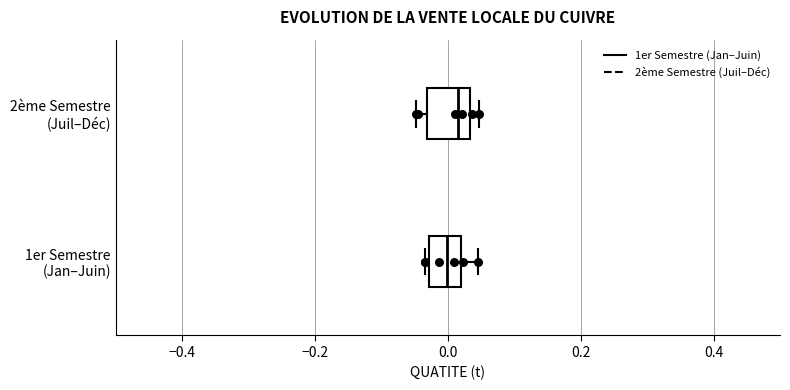

Where is the right edge of the box for 1er Semestre (Jan–Juin) on the x-axis? The values are not printed on the chart, so give them approximately, as read against the axis.

0.02